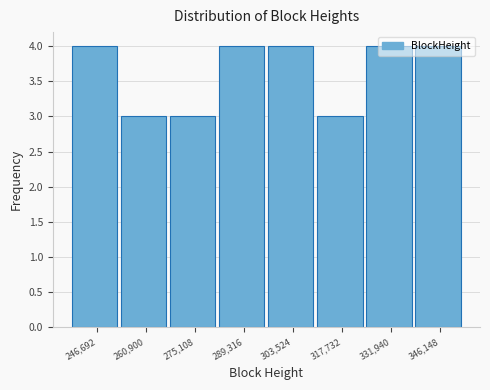

What is the minimum value shown in the chart?

3